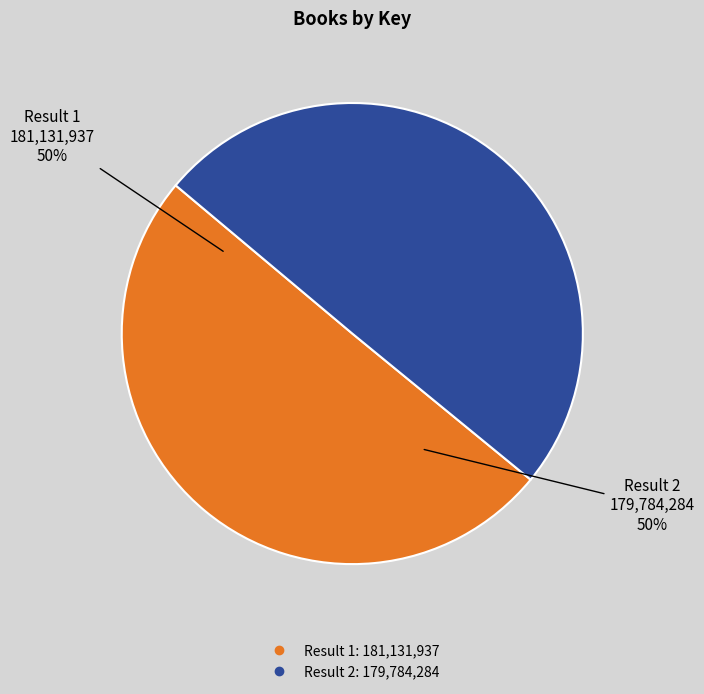

To the nearest percent, what is the average slice percentage?

50%